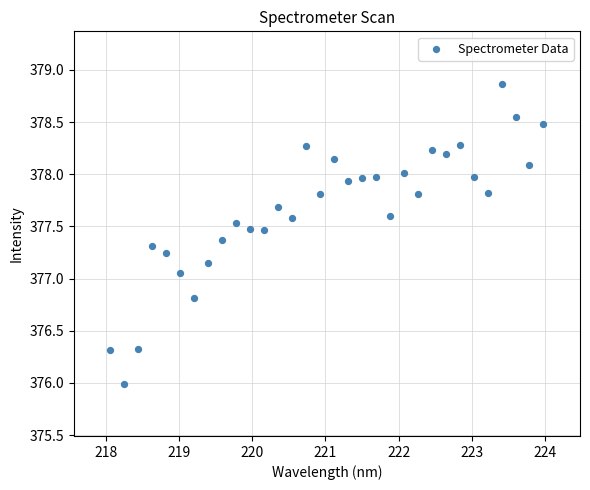

What is the range of Y values (max minus min)?

2.9